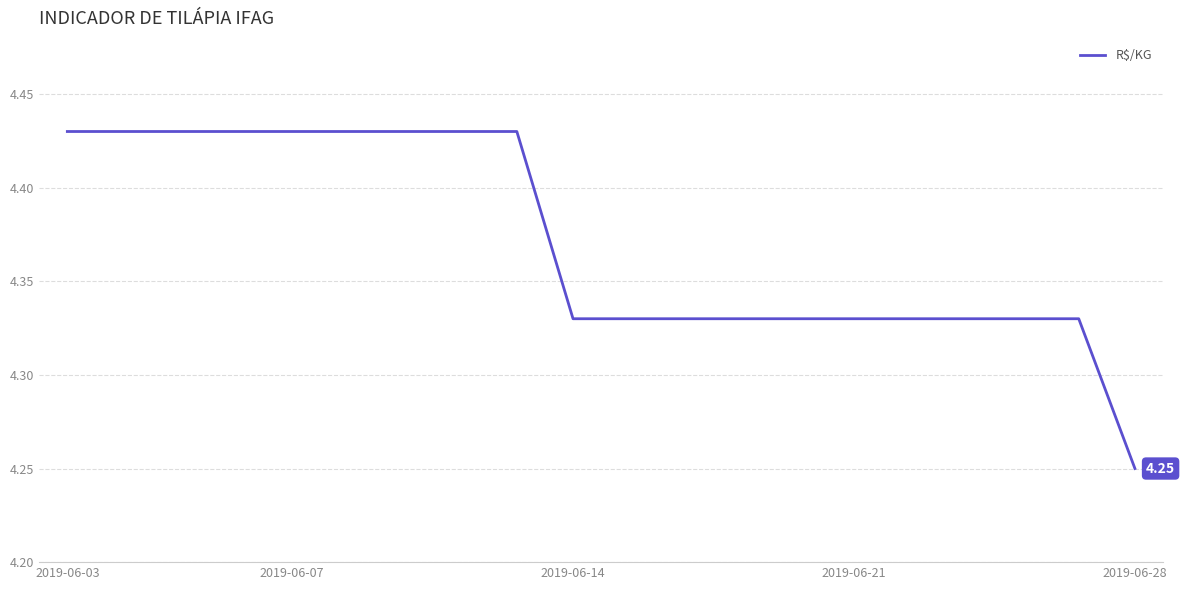

Does the chart have visible grid lines?

Yes